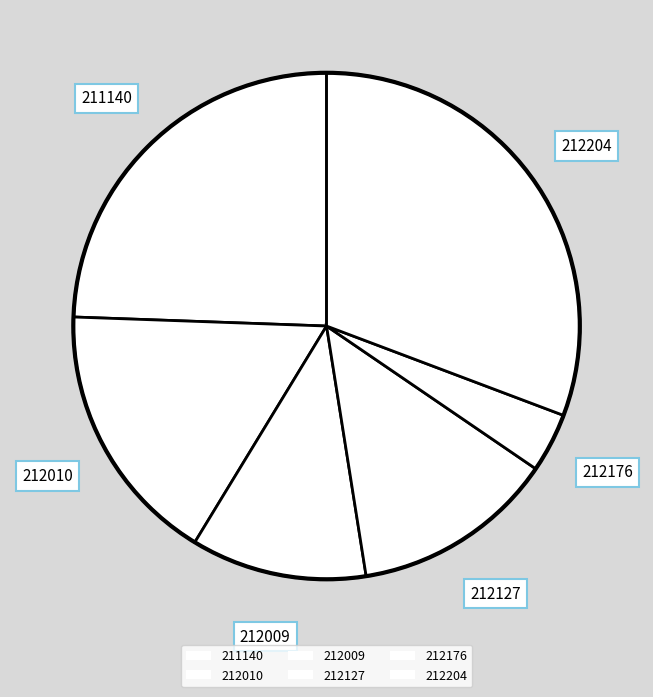

True or false: 212009 accounts for 11% of the total.

True